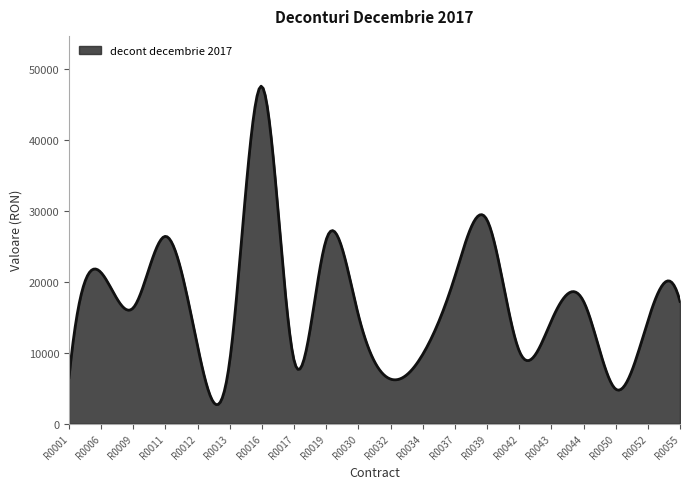

What is the maximum value shown in the chart?

47594.5